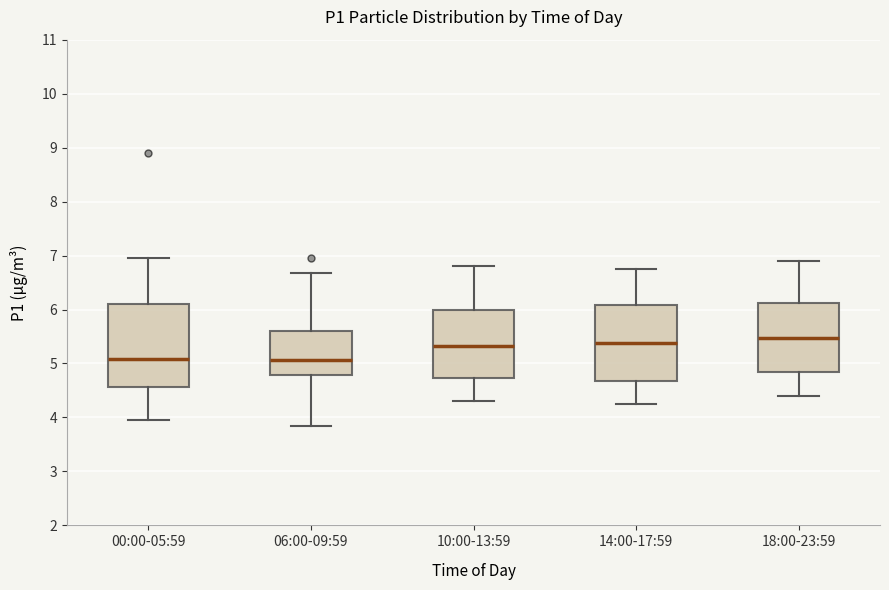

Comparing the boxes themselves (not the whiskers), which one is the tallest?

00:00-05:59